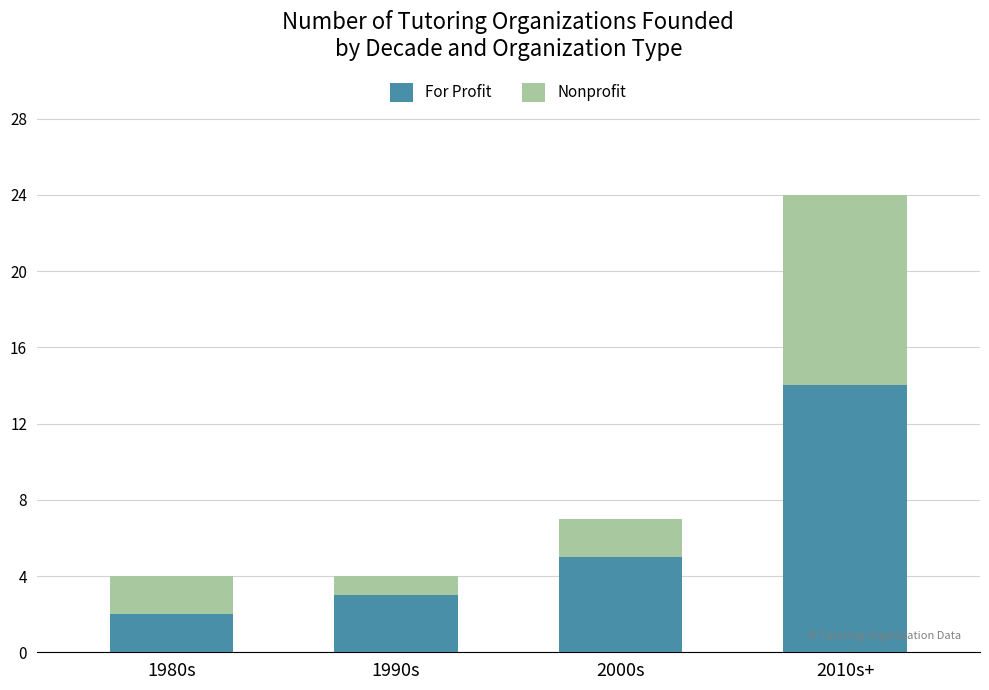

Reading left to right, what are the values for For Profit?

1980s=2	1990s=3	2000s=5	2010s+=14